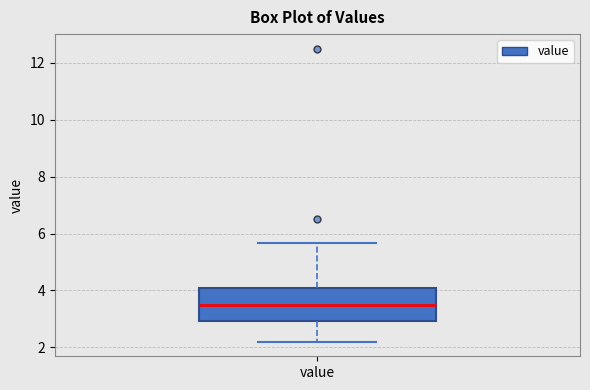

Transcribe this box plot: give where the median line is, the range the box spans, and where the two whiskers end, as read against the y-axis. The values are not printed on the chart, so give them approximately, as read against the axis.

median 3.4, box 3.0 to 4.0, whiskers 2.2 to 5.6